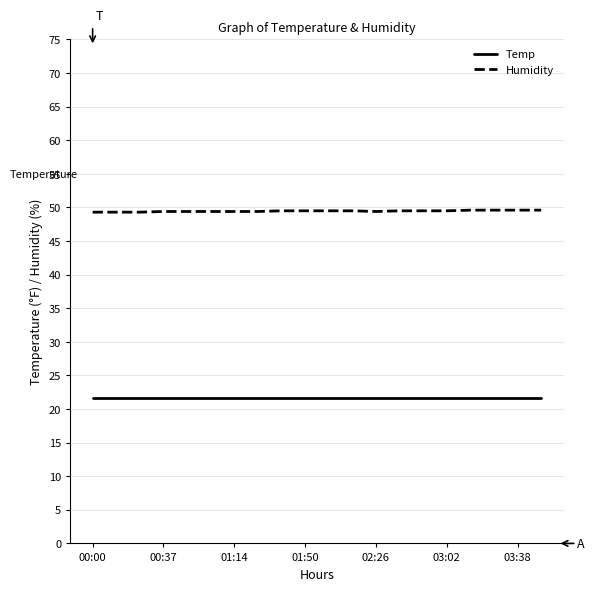

Rank the series by their maximum value, from highest to lowest.

Humidity, Temp